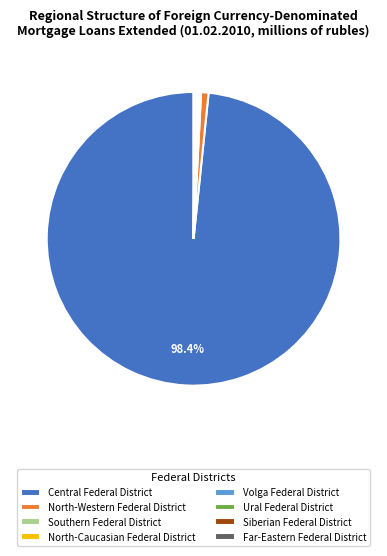

Between Central Federal District and North-Western Federal District, which is larger?

Central Federal District